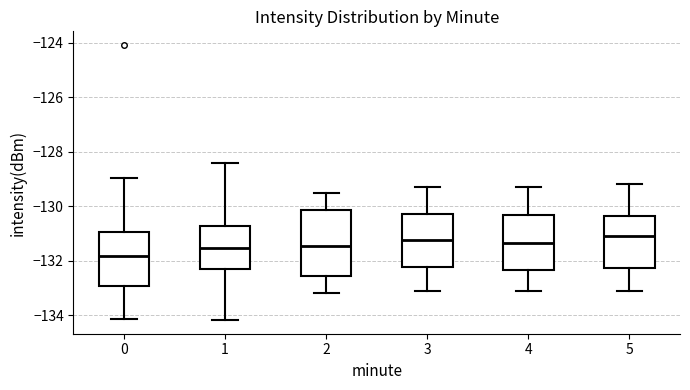

Where does the upper whisker of the box at x = 4 end on the y-axis? The values are not printed on the chart, so give them approximately, as read against the axis.

-129.2